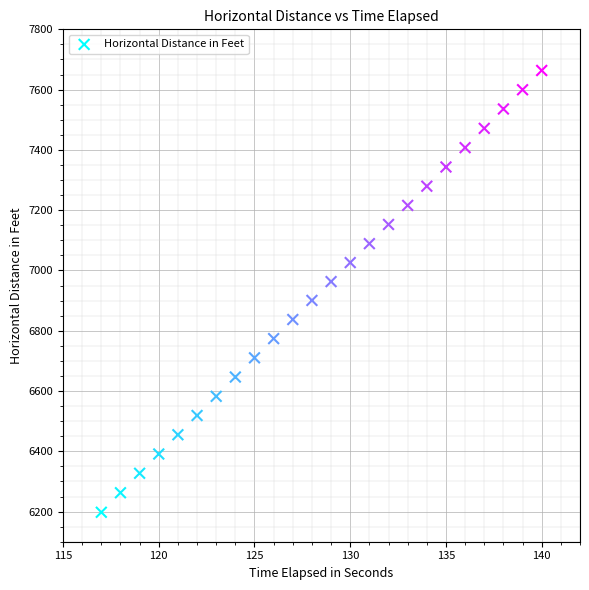

What is the range of Y values (max minus min)?

1465.8